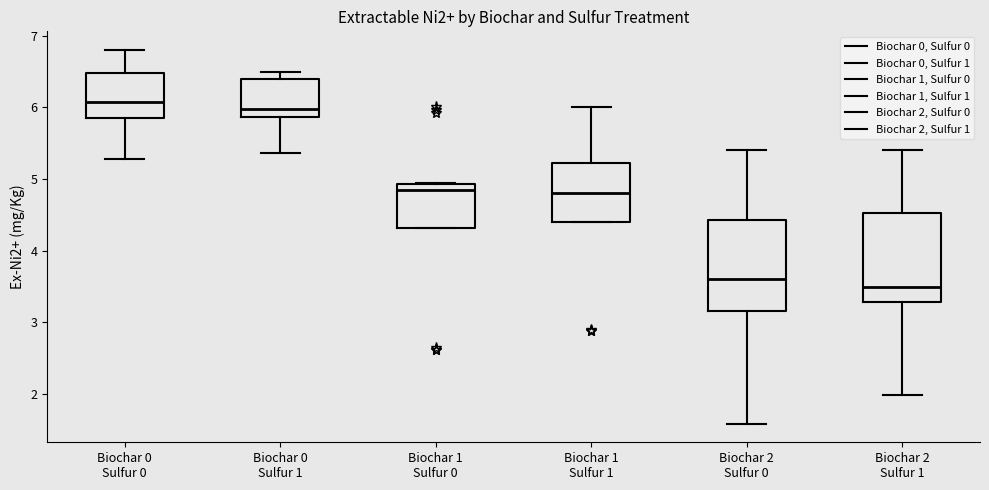

Where does the median line of the box for Biochar 1 Sulfur 1 sit on the y-axis? The values are not printed on the chart, so give them approximately, as read against the axis.

4.8